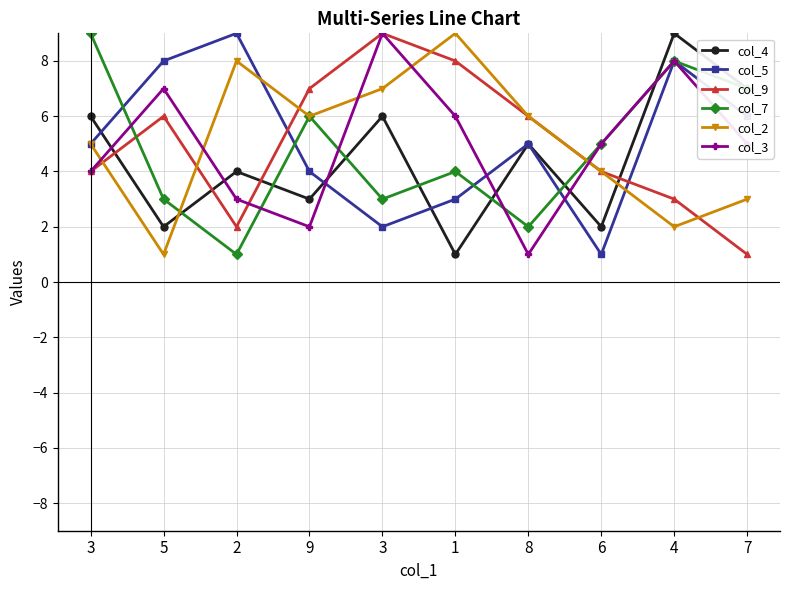

How many distinct data groups are displayed?

6